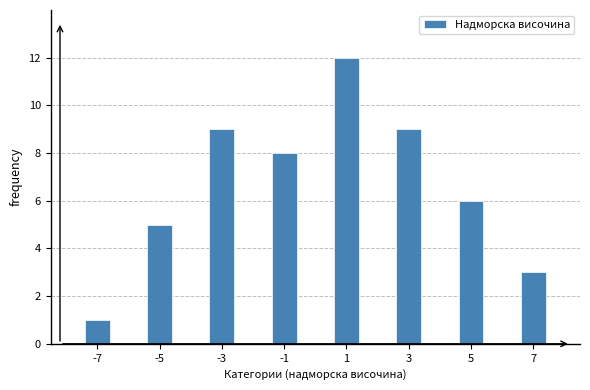

Reading right to left, what are all the values shown in this chart?

7=3	5=6	3=9	1=12	-1=8	-3=9	-5=5	-7=1